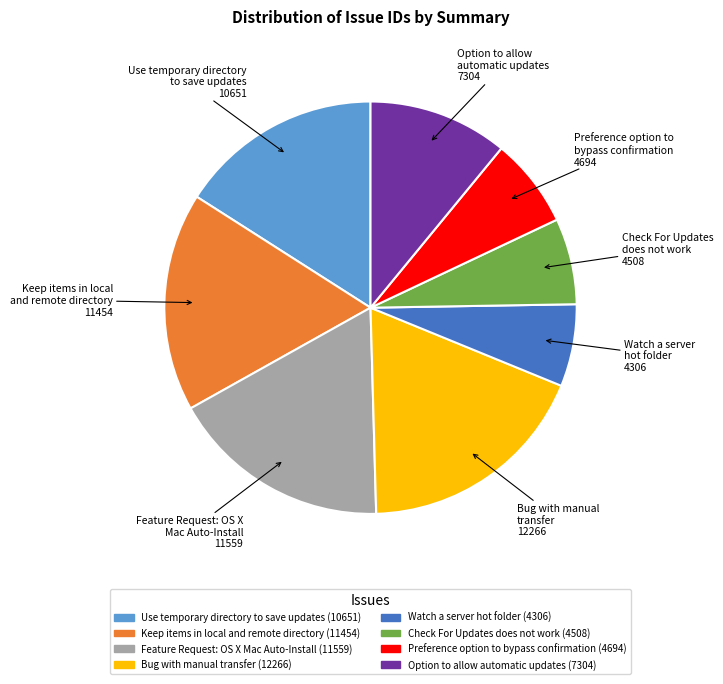

Which slice is the largest?

Bug with manual transfer